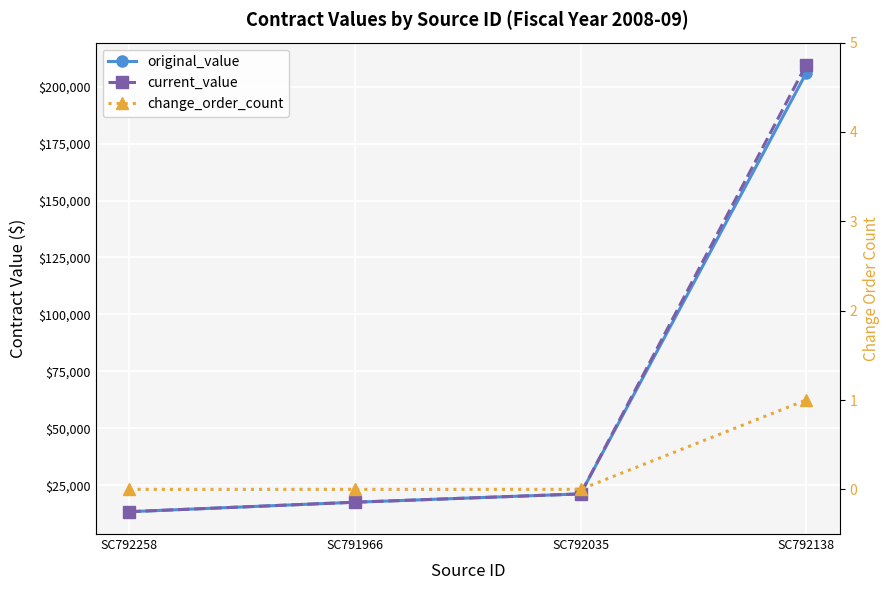

What is the label of the 4th point from the right?

SC792258